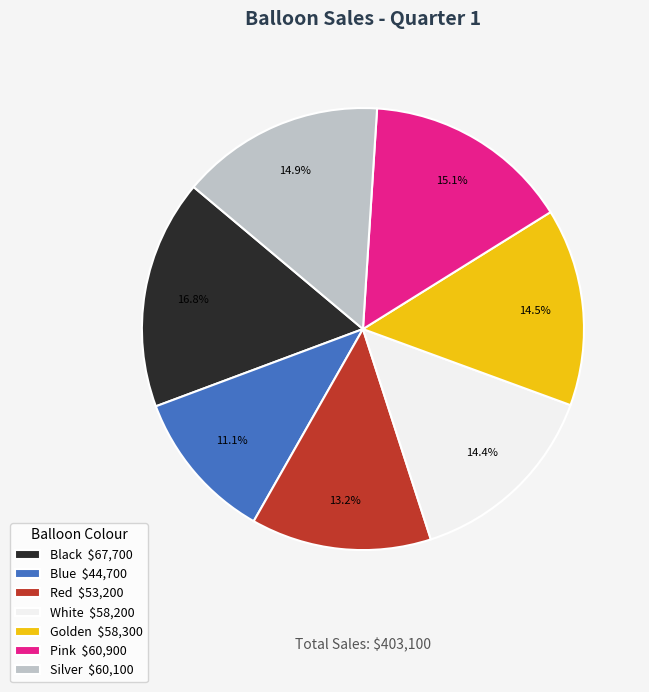

Which slice is the smallest?

Blue